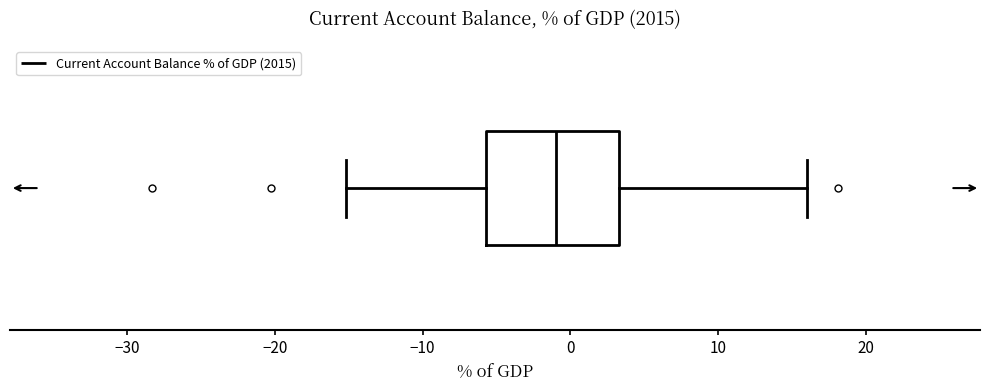

Read this box plot against the x-axis: the position of the median line, the range covered by the box, and the ends of both whiskers. The values are not printed on the chart, so give them approximately, as read against the axis.

median -1, box -6 to 3, whiskers -15 to 16